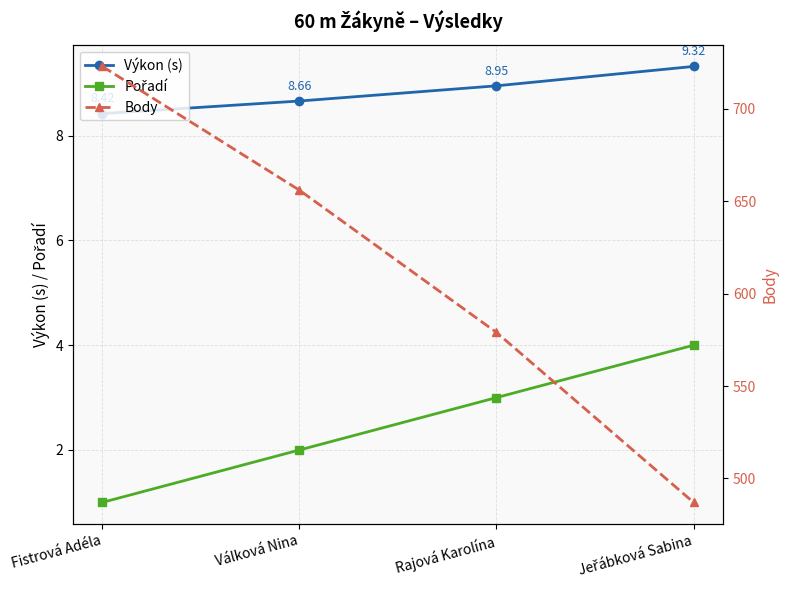

At which label does Pořadí first exceed 3?

Jeřábková Sabina